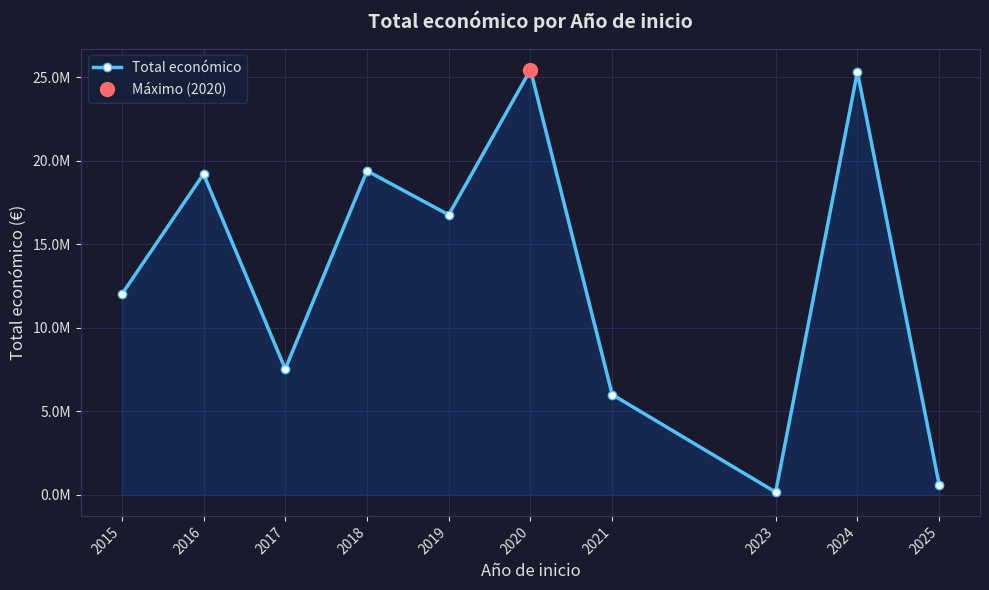

What is the maximum value shown in the chart?

25449315